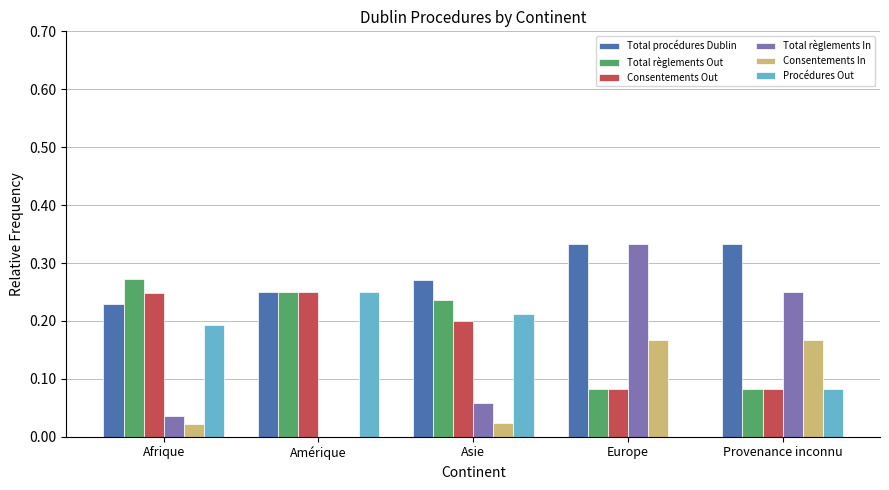

What is the sum of all Total règlements Out values?

0.9